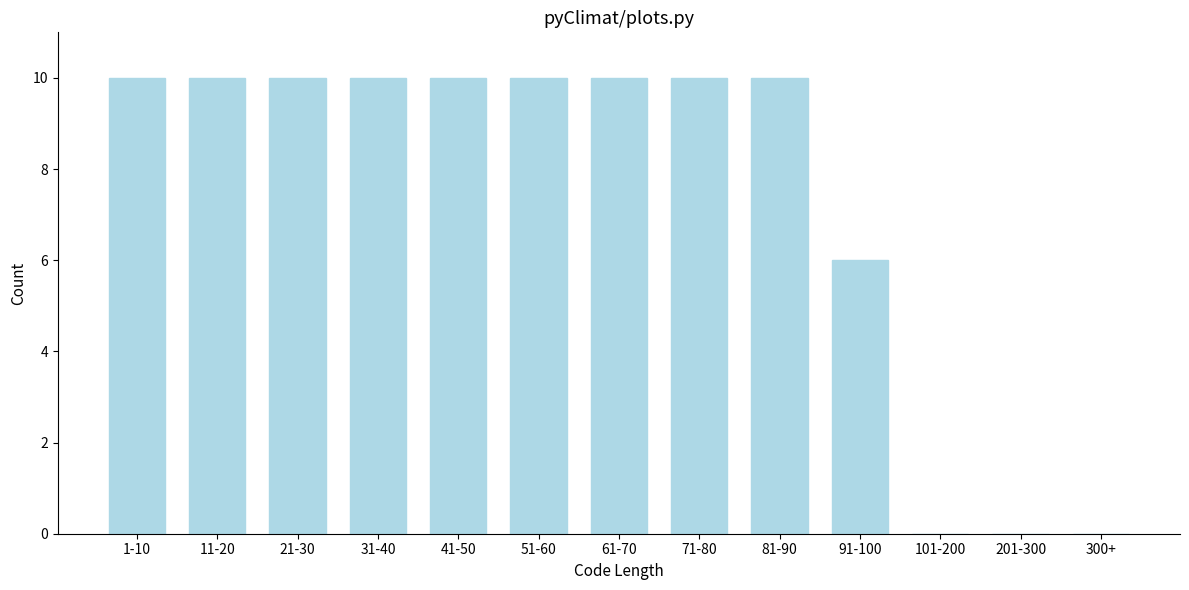

Reading left to right, extract all data points from this chart.

1-10=10	11-20=10	21-30=10	31-40=10	41-50=10	51-60=10	61-70=10	71-80=10	81-90=10	91-100=6	101-200=0	201-300=0	300+=0